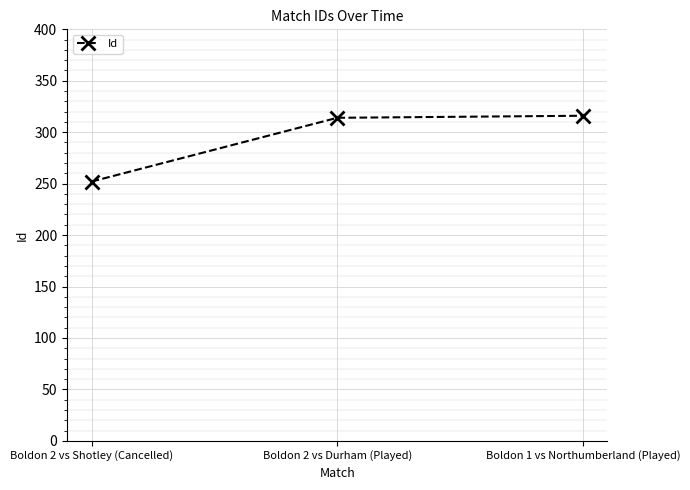

How many values are below 314?

1